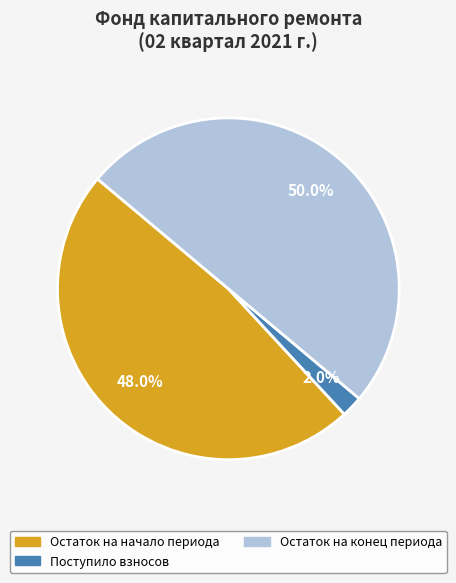

Combined, do Остаток на конец периода and Поступило взносов account for over 50%?

Yes